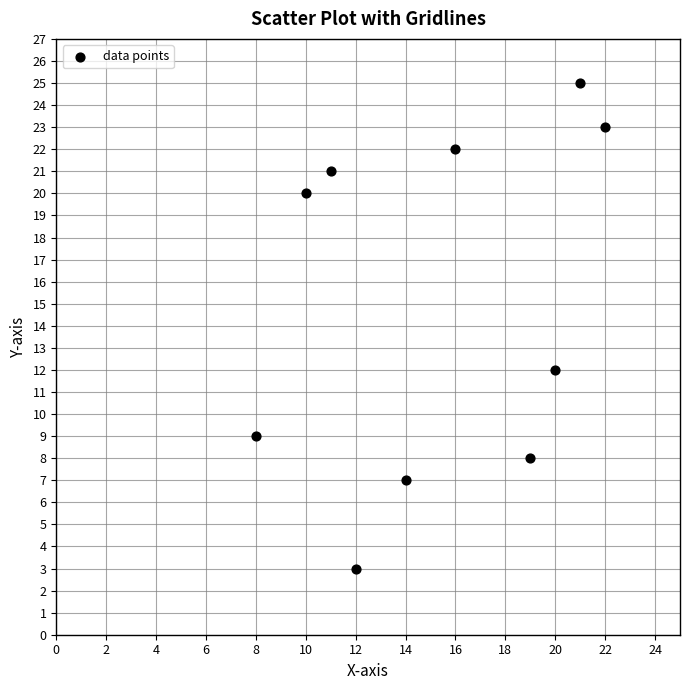

What is the average Y value?

15